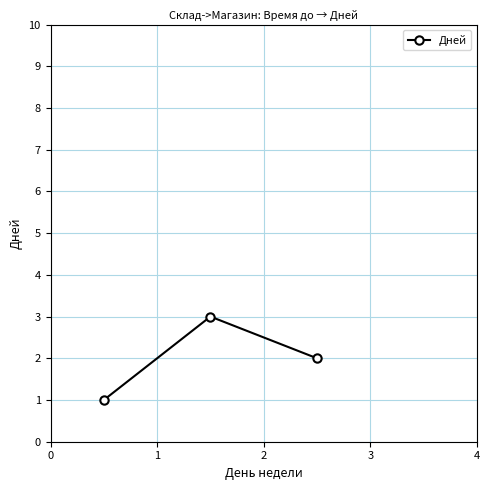

What is the greatest value displayed?

3